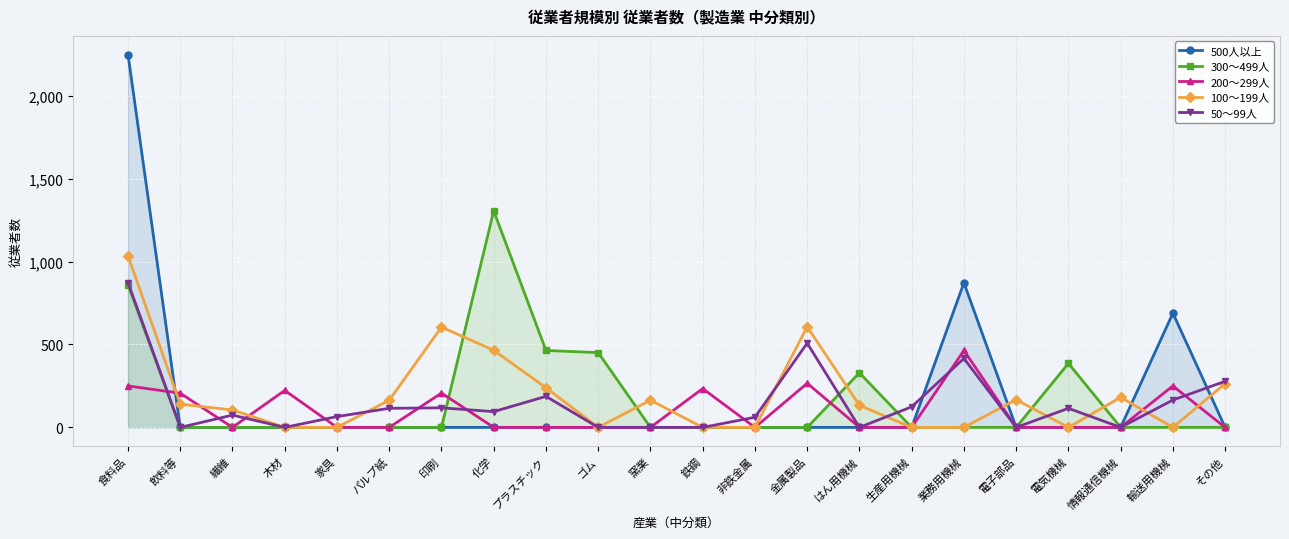

Is it true that 300～499人 equals 801 at 木材?

False